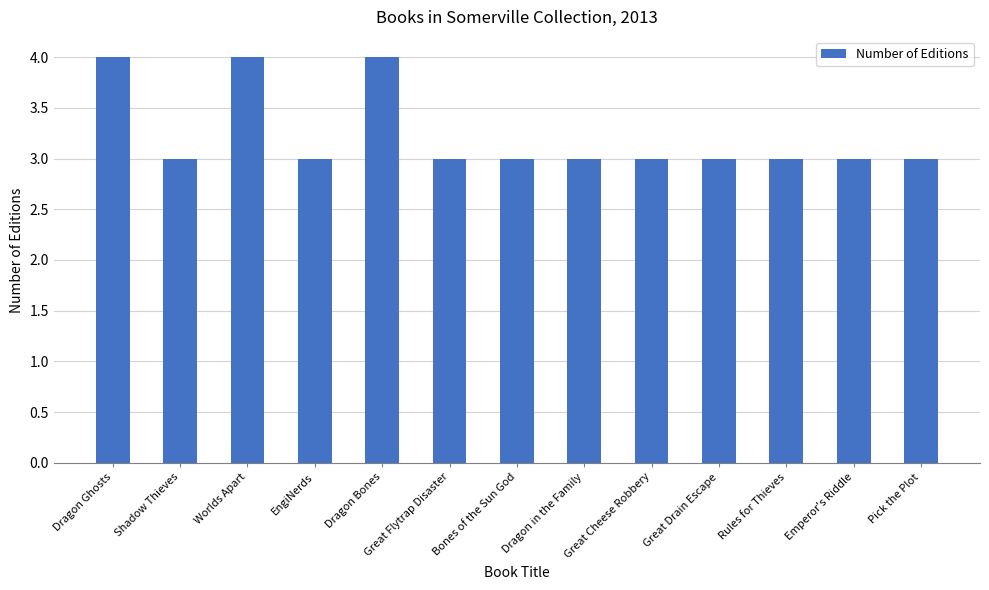

What is the change in value from Worlds Apart to Rules for Thieves?

-1